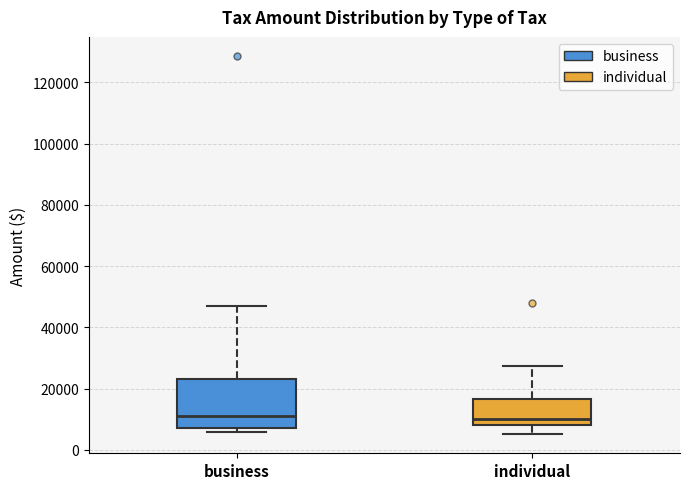

Reading left to right, read every box against the y-axis: the position of its median line, the range the box covers, and the ends of its whiskers. The values are not printed on the chart, so give them approximately, as read against the axis.

business: median 12000, box 6000 to 24000, whiskers 6000 (just below the box's lower edge) to 46000
individual: median 10000, box 8000 to 16000, whiskers 6000 to 28000